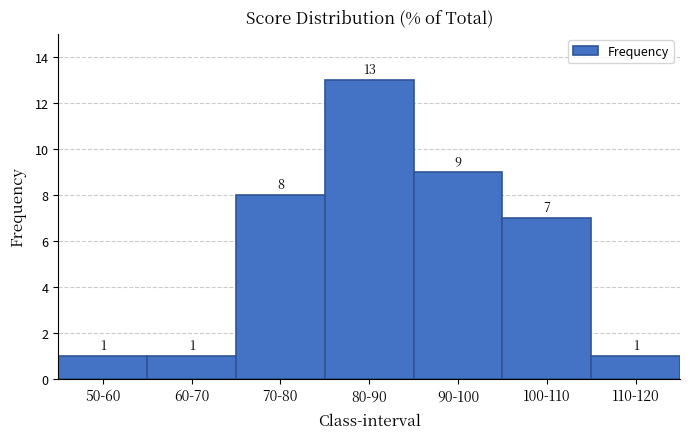

Reading left to right, what are all the values shown in this chart?

1	1	8	13	9	7	1